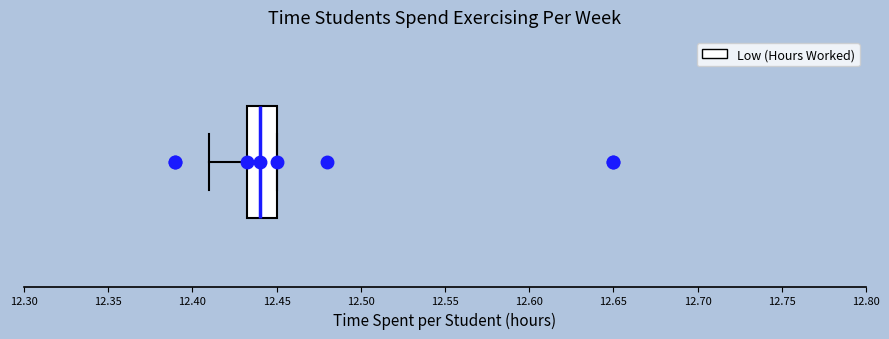

Read this box plot against the x-axis: the position of the median line, the range covered by the box, and the ends of both whiskers. The values are not printed on the chart, so give them approximately, as read against the axis.

median 12.440, box 12.435 to 12.450, whiskers 12.410 to 12.450